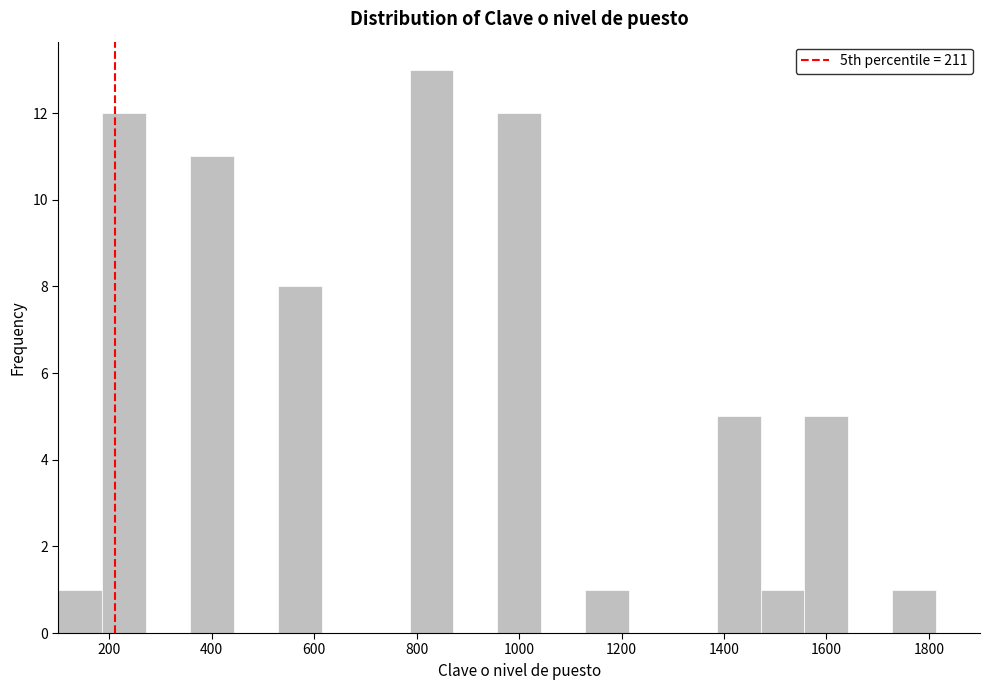

Reading left to right, list every bar in this chart as the range it spans on the x-axis followed by its height. Neither the bar edges nor the heights are printed on the chart, so give them approximately, as read against the axes.

100 to 180: 1
180 to 280: 12
280 to 360: 0
360 to 440: 11
440 to 520: 0
520 to 620: 8
620 to 700: 0
700 to 780: 0
780 to 880: 13
880 to 960: 0
960 to 1040: 12
1040 to 1120: 0
1120 to 1220: 1
1220 to 1300: 0
1300 to 1380: 0
1380 to 1480: 5
1480 to 1560: 1
1560 to 1640: 5
1640 to 1720: 0
1720 to 1820: 1